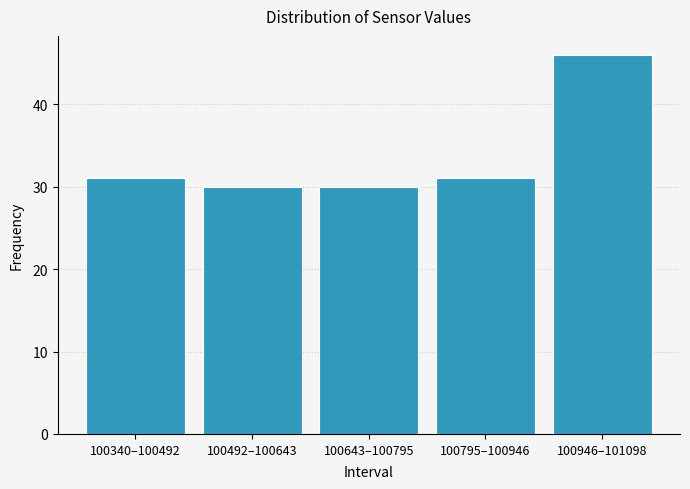

Reading left to right, transcribe all the data shown in this chart.

31	30	30	31	46